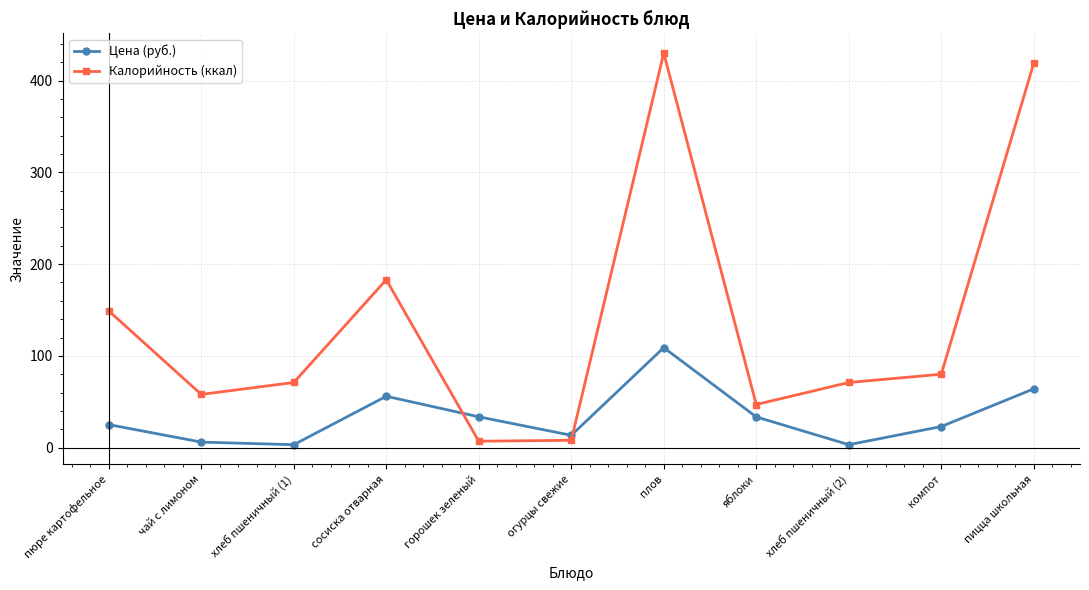

The Цена (руб.) series shows 56.0 at сосиска отварная. True or false?

True